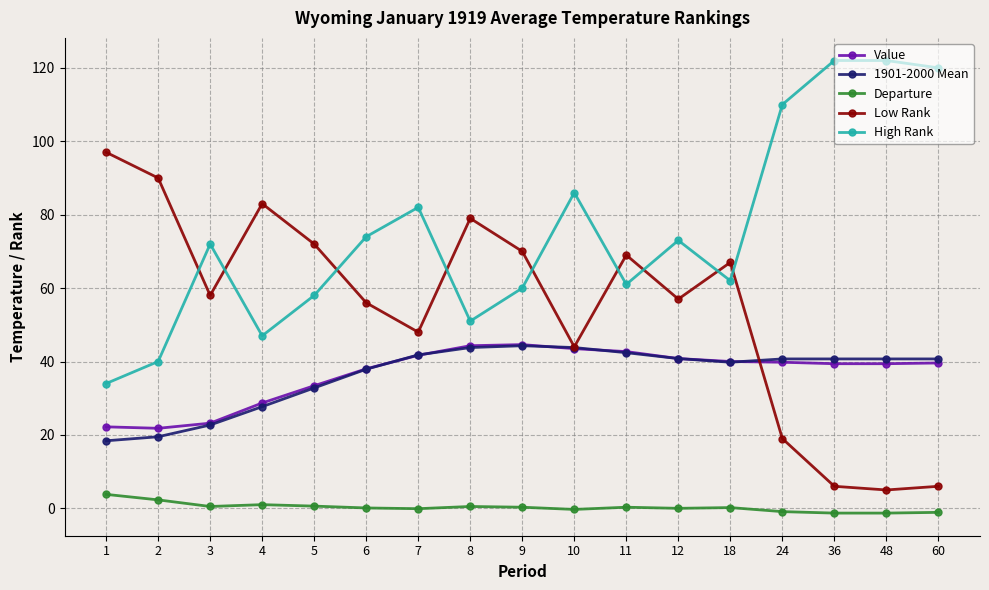

Is it true that 1901-2000 Mean equals 17.3 at 18?

False